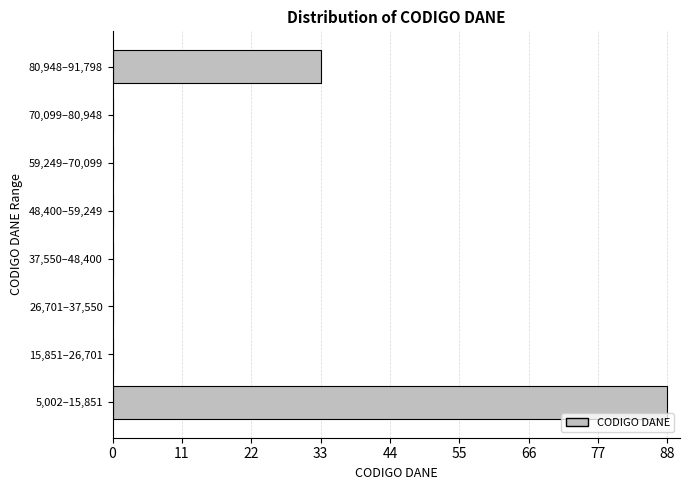

Reading bottom to top, transcribe all the data shown in this chart.

5,002–15,851=88	15,851–26,701=0	26,701–37,550=0	37,550–48,400=0	48,400–59,249=0	59,249–70,099=0	70,099–80,948=0	80,948–91,798=33